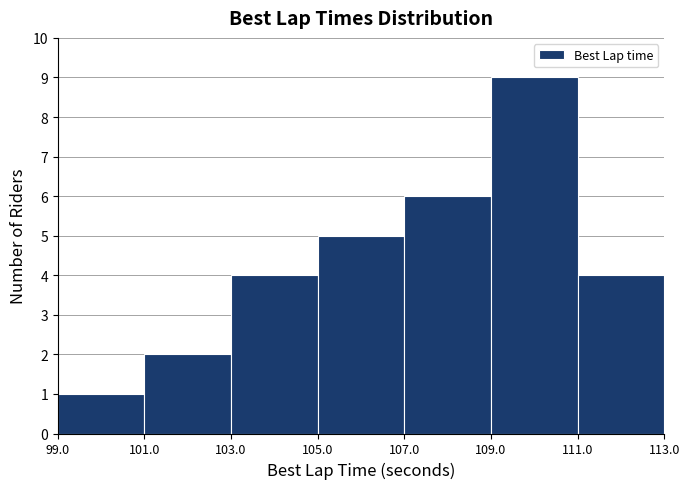

Reading left to right, transcribe this chart: for each bar, give the range it covers on the x-axis and its height. The values are not printed on the chart, so give them approximately, as read against the axis.

99.0 to 101.0: 1
101.0 to 103.0: 2
103.0 to 105.0: 4
105.0 to 107.0: 5
107.0 to 109.0: 6
109.0 to 111.0: 9
111.0 to 113.0: 4